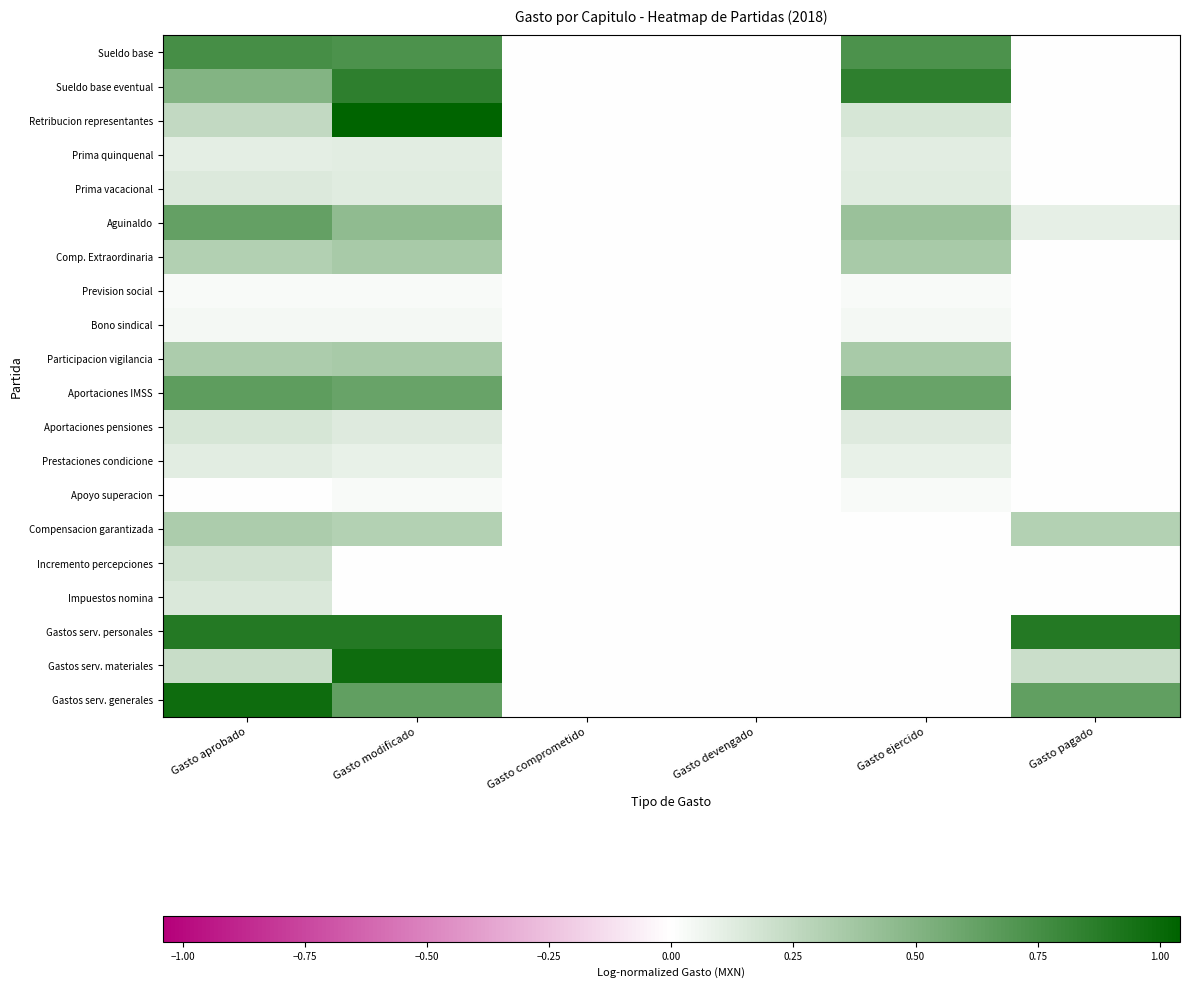

Reading left to right, list all the values displayed in this chart.

Sueldo base: Gasto aprobado=0.8	Gasto modificado=0.7	Gasto comprometido=0.0	Gasto devengado=0.0	Gasto ejercido=0.7	Gasto pagado=0.0
Sueldo base eventual: Gasto aprobado=0.5	Gasto modificado=0.8	Gasto comprometido=0.0	Gasto devengado=0.0	Gasto ejercido=0.8	Gasto pagado=0.0
Retribucion representantes: Gasto aprobado=0.2	Gasto modificado=1.0	Gasto comprometido=0.0	Gasto devengado=0.0	Gasto ejercido=0.2	Gasto pagado=0.0
Prima quinquenal: Gasto aprobado=0.1	Gasto modificado=0.1	Gasto comprometido=0.0	Gasto devengado=0.0	Gasto ejercido=0.1	Gasto pagado=0.0
Prima vacacional: Gasto aprobado=0.1	Gasto modificado=0.1	Gasto comprometido=0.0	Gasto devengado=0.0	Gasto ejercido=0.1	Gasto pagado=0.0
Aguinaldo: Gasto aprobado=0.6	Gasto modificado=0.5	Gasto comprometido=0.0	Gasto devengado=0.0	Gasto ejercido=0.4	Gasto pagado=0.1
Comp. Extraordinaria: Gasto aprobado=0.3	Gasto modificado=0.4	Gasto comprometido=0.0	Gasto devengado=0.0	Gasto ejercido=0.4	Gasto pagado=0.0
Prevision social: Gasto aprobado=0.0	Gasto modificado=0.0	Gasto comprometido=0.0	Gasto devengado=0.0	Gasto ejercido=0.0	Gasto pagado=0.0
Bono sindical: Gasto aprobado=0.0	Gasto modificado=0.0	Gasto comprometido=0.0	Gasto devengado=0.0	Gasto ejercido=0.0	Gasto pagado=0.0
Participacion vigilancia: Gasto aprobado=0.3	Gasto modificado=0.4	Gasto comprometido=0.0	Gasto devengado=0.0	Gasto ejercido=0.4	Gasto pagado=0.0
Aportaciones IMSS: Gasto aprobado=0.7	Gasto modificado=0.6	Gasto comprometido=0.0	Gasto devengado=0.0	Gasto ejercido=0.6	Gasto pagado=0.0
Aportaciones pensiones: Gasto aprobado=0.2	Gasto modificado=0.1	Gasto comprometido=0.0	Gasto devengado=0.0	Gasto ejercido=0.1	Gasto pagado=0.0
Prestaciones condicione: Gasto aprobado=0.1	Gasto modificado=0.1	Gasto comprometido=0.0	Gasto devengado=0.0	Gasto ejercido=0.1	Gasto pagado=0.0
Apoyo superacion: Gasto aprobado=0.0	Gasto modificado=0.0	Gasto comprometido=0.0	Gasto devengado=0.0	Gasto ejercido=0.0	Gasto pagado=0.0
Compensacion garantizada: Gasto aprobado=0.3	Gasto modificado=0.3	Gasto comprometido=0.0	Gasto devengado=0.0	Gasto ejercido=0.0	Gasto pagado=0.3
Incremento percepciones: Gasto aprobado=0.2	Gasto modificado=0.0	Gasto comprometido=0.0	Gasto devengado=0.0	Gasto ejercido=0.0	Gasto pagado=0.0
Impuestos nomina: Gasto aprobado=0.2	Gasto modificado=0.0	Gasto comprometido=0.0	Gasto devengado=0.0	Gasto ejercido=0.0	Gasto pagado=0.0
Gastos serv. personales: Gasto aprobado=0.9	Gasto modificado=0.9	Gasto comprometido=0.0	Gasto devengado=0.0	Gasto ejercido=0.0	Gasto pagado=0.9
Gastos serv. materiales: Gasto aprobado=0.2	Gasto modificado=1.0	Gasto comprometido=0.0	Gasto devengado=0.0	Gasto ejercido=0.0	Gasto pagado=0.2
Gastos serv. generales: Gasto aprobado=1.0	Gasto modificado=0.6	Gasto comprometido=0.0	Gasto devengado=0.0	Gasto ejercido=0.0	Gasto pagado=0.6